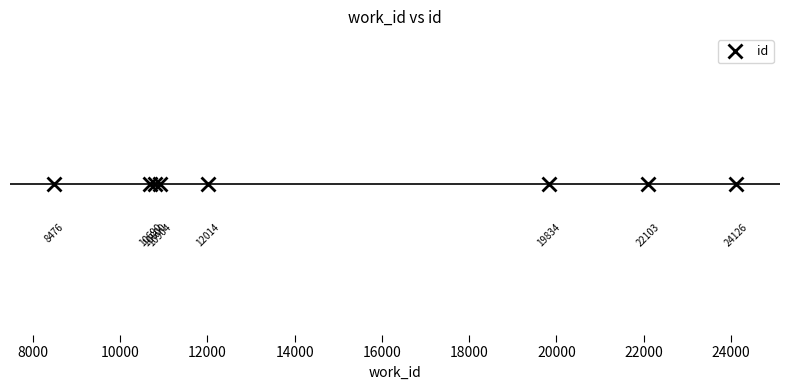

Reading left to right, list all the values displayed in this chart.

8476	10690	10800	10904	12014	19834	22103	24126